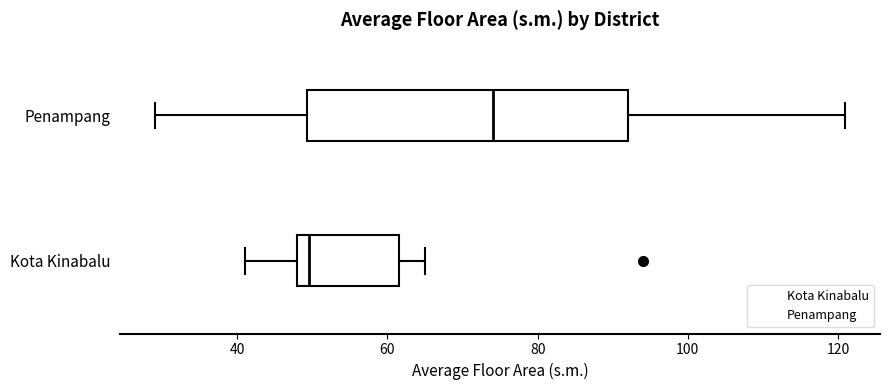

Reading bottom to top, read every box against the x-axis: the position of its median line, the range the box covers, and the ends of its whiskers. The values are not printed on the chart, so give them approximately, as read against the axis.

Kota Kinabalu: median 50, box 48 to 62, whiskers 42 to 66
Penampang: median 74, box 50 to 92, whiskers 30 to 122